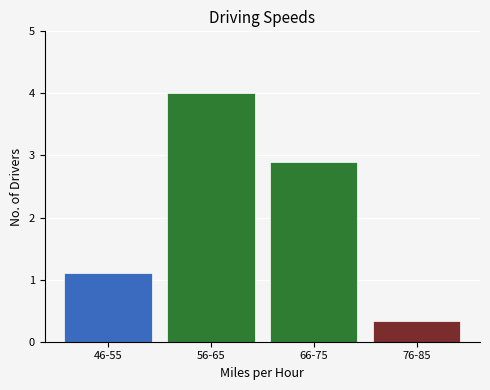

Reading right to left, what are all the values shown in this chart?

76-85=0.3	66-75=2.9	56-65=4.0	46-55=1.1